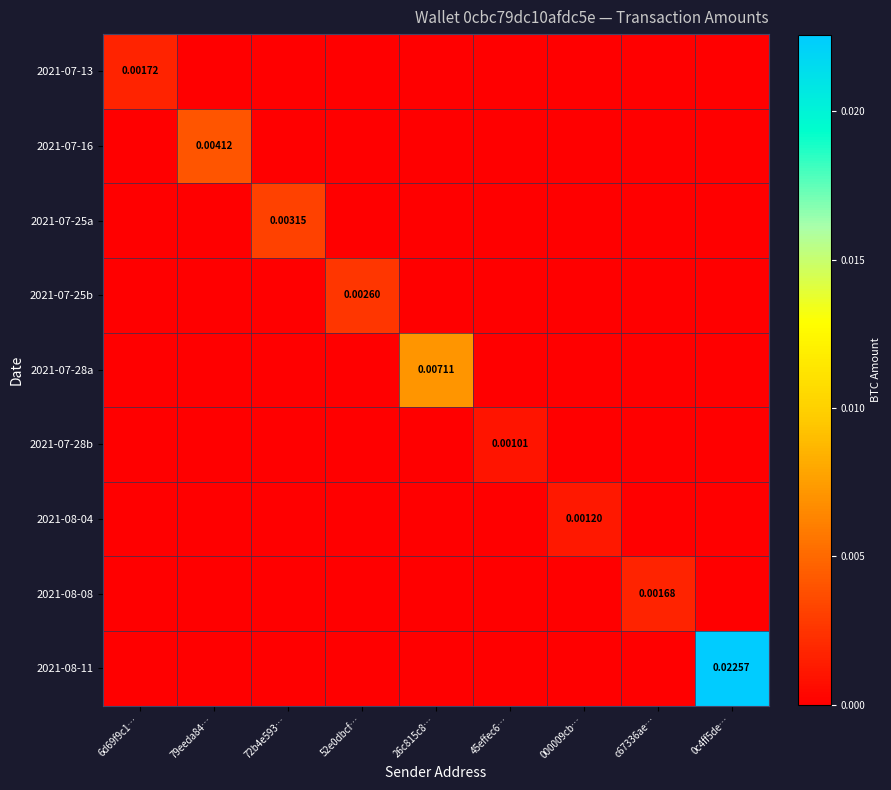

The value of 2021-08-08 at 52e0dbcf… is 0.0. True or false?

True